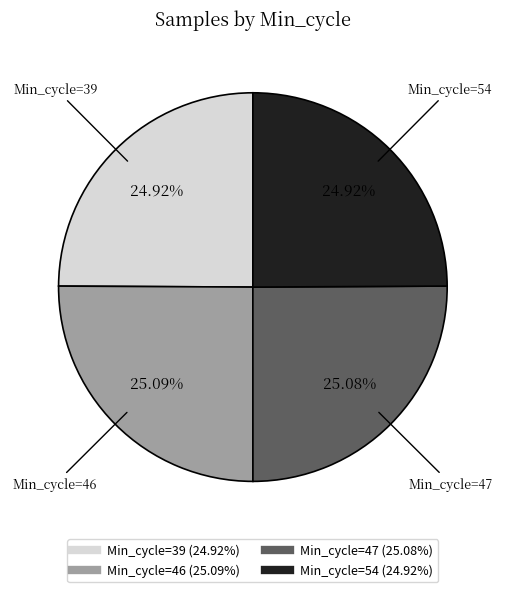

How many slices are in this pie chart?

4